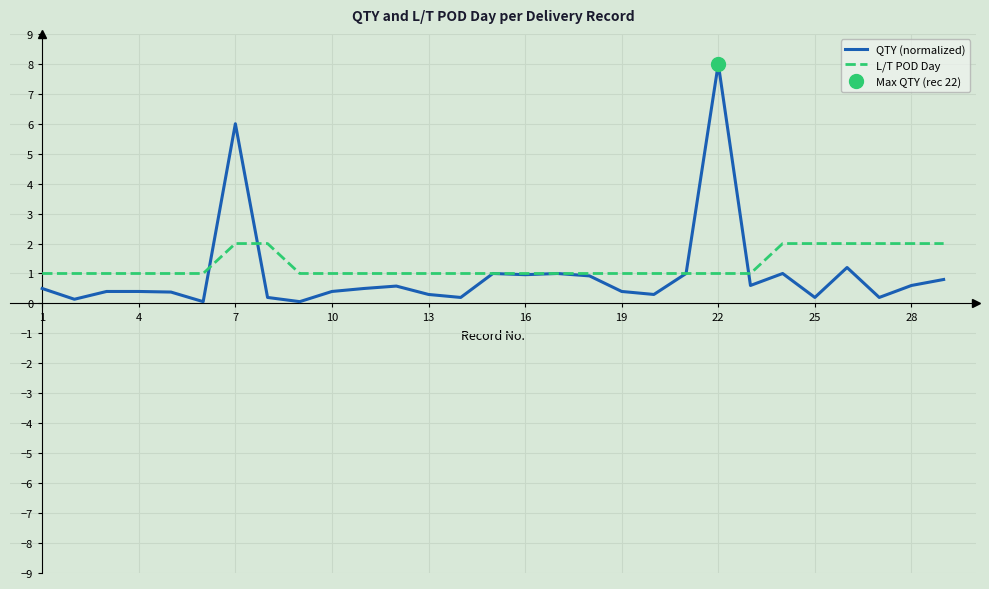

At which label is L/T POD Day closest to 1?

1